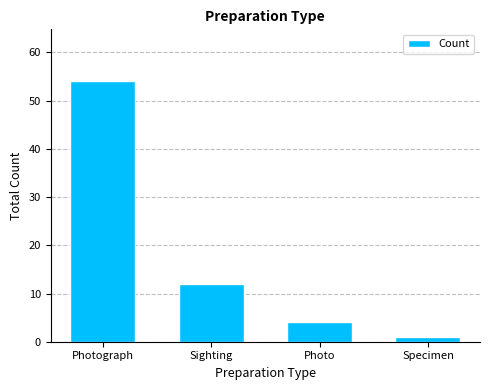

Reading left to right, list all the values displayed in this chart.

54	12	4	1